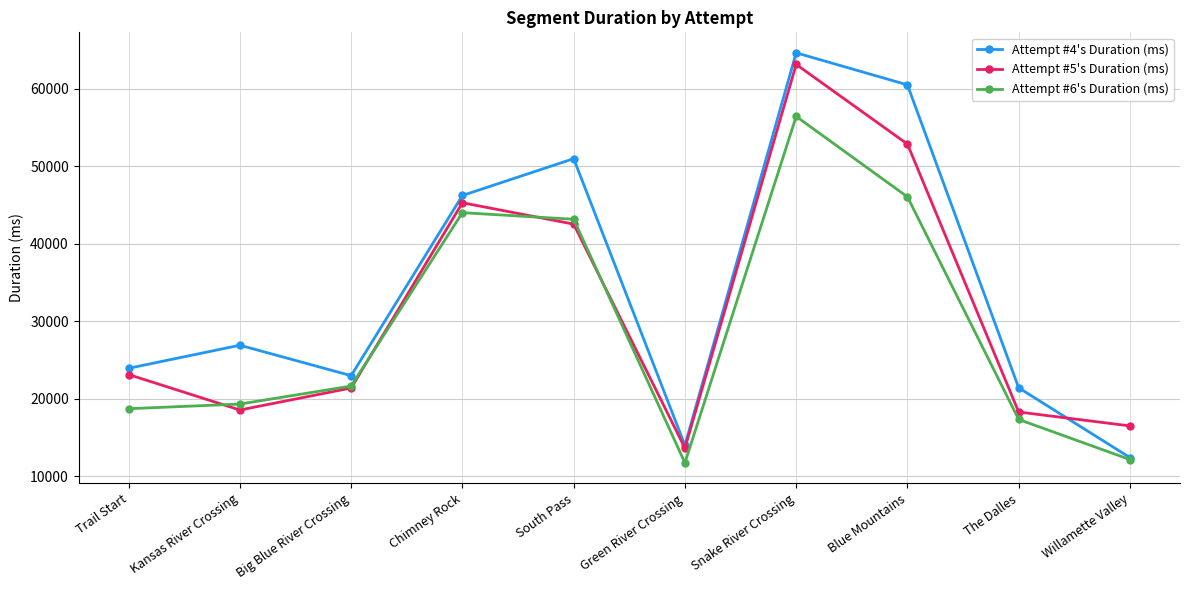

What is the difference between the maximum and second lowest values in the Attempt #6's Duration (ms) series?

44272